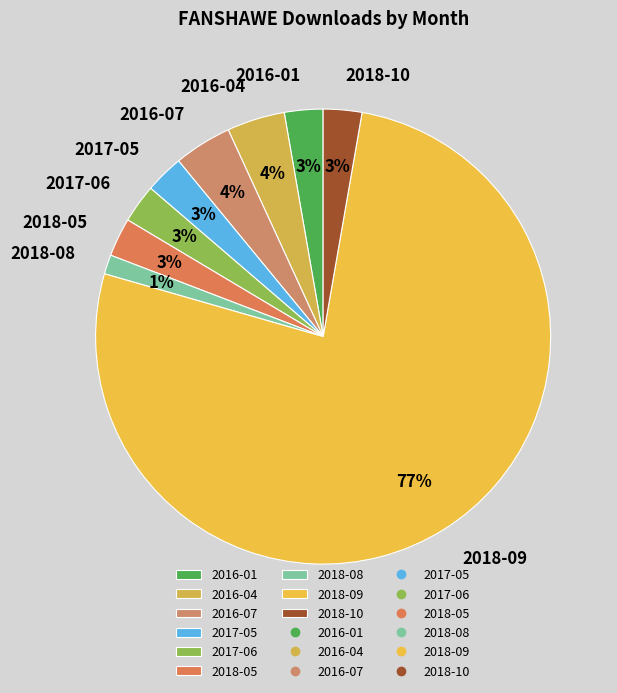

What percentage is the 2018-10 slice, to the nearest percent?

3%